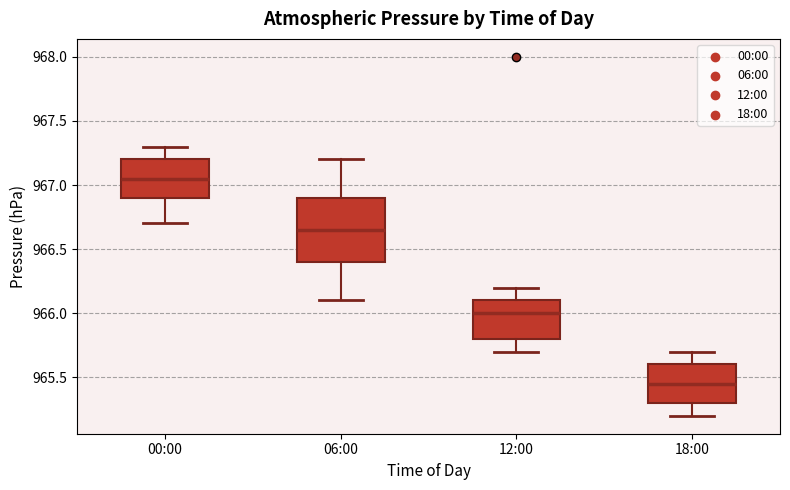

Reading left to right, read every box against the y-axis: the position of its median line, the range the box covers, and the ends of its whiskers. The values are not printed on the chart, so give them approximately, as read against the axis.

00:00: median 967.05, box 966.90 to 967.20, whiskers 966.70 to 967.30
06:00: median 966.65, box 966.40 to 966.90, whiskers 966.10 to 967.20
12:00: median 966.00, box 965.80 to 966.10, whiskers 965.70 to 966.20
18:00: median 965.45, box 965.30 to 965.60, whiskers 965.20 to 965.70